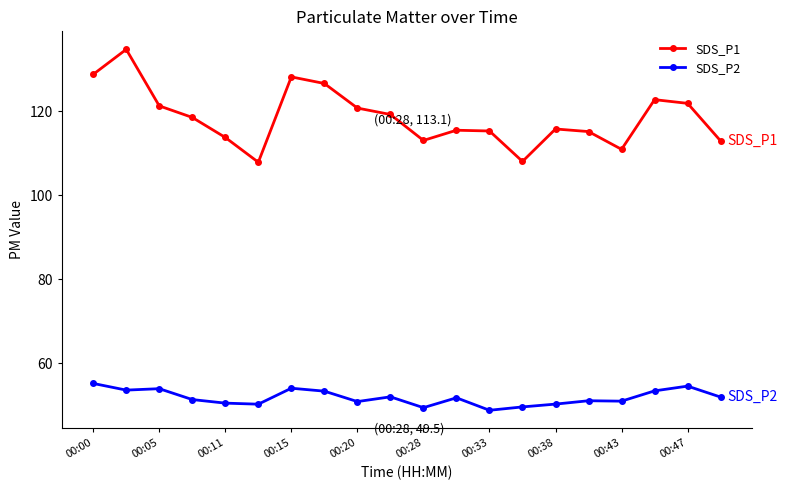

True or false: SDS_P1 and SDS_P2 cross at least once.

False